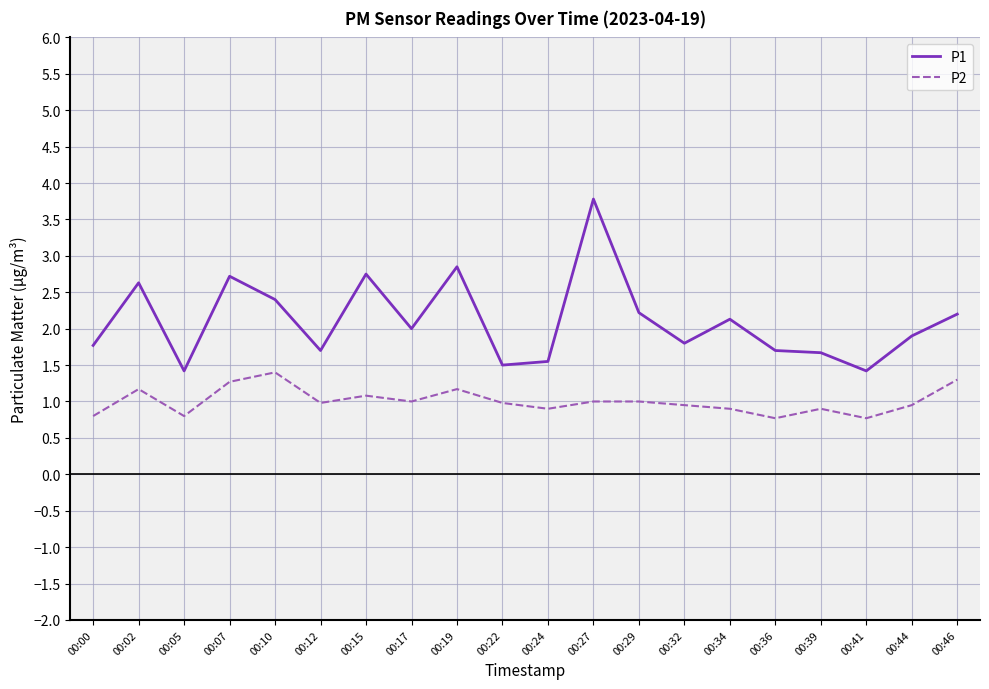

What is the maximum value for P2?

1.4